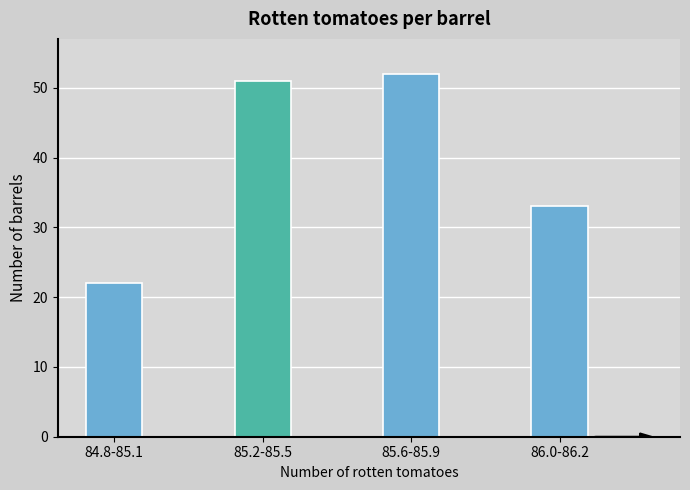

Reading left to right, transcribe all the data shown in this chart.

22	51	52	33